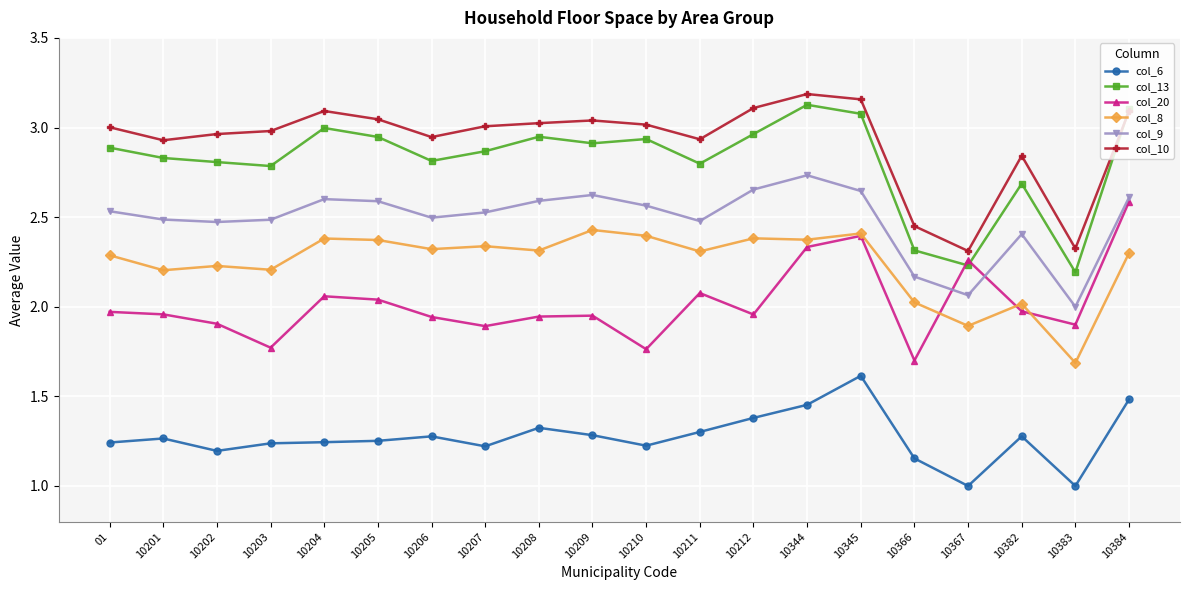

Between 10203 and 10209, which series saw the biggest shift?

col_8